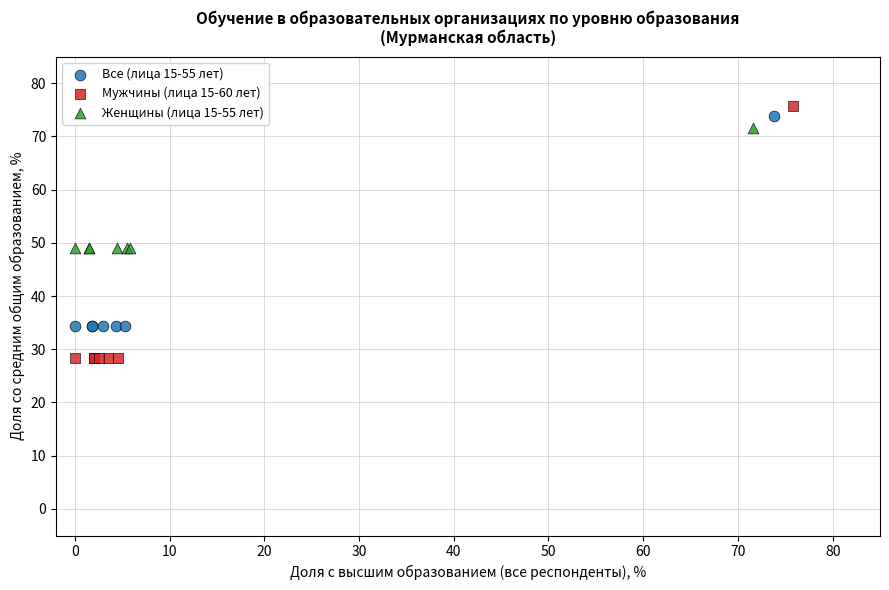

Which series contains the lowest Y value?

Мужчины (лица 15-60 лет)